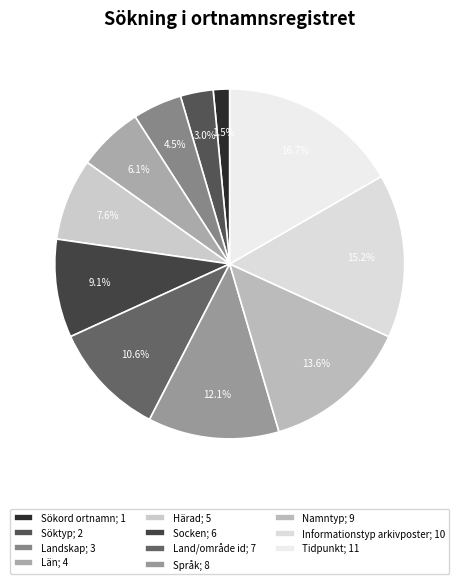

True or false: Härad accounts for 21% of the total.

False